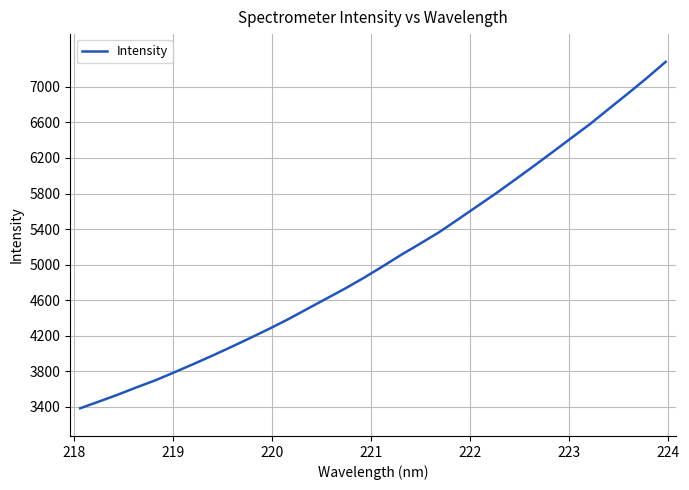

Reading left to right, transcribe all the data shown in this chart.

3385.6	3461.3	3539.1	3622.2	3701.7	3791.4	3883.5	3977.7	4075.7	4176.1	4278.8	4386.2	4500.8	4615.4	4729.5	4850.8	4979.6	5112.4	5237.2	5365.5	5509.4	5655.0	5800.4	5952.9	6107.6	6264.7	6424.3	6582.4	6754.2	6924.1	7098.1	7280.5